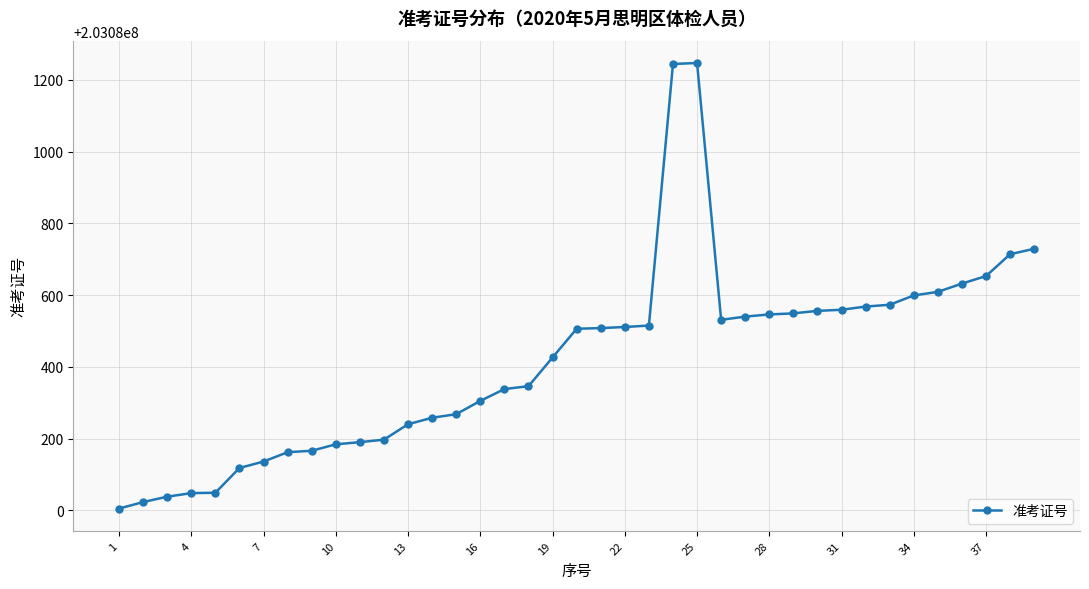

How many lines are shown in the chart?

1